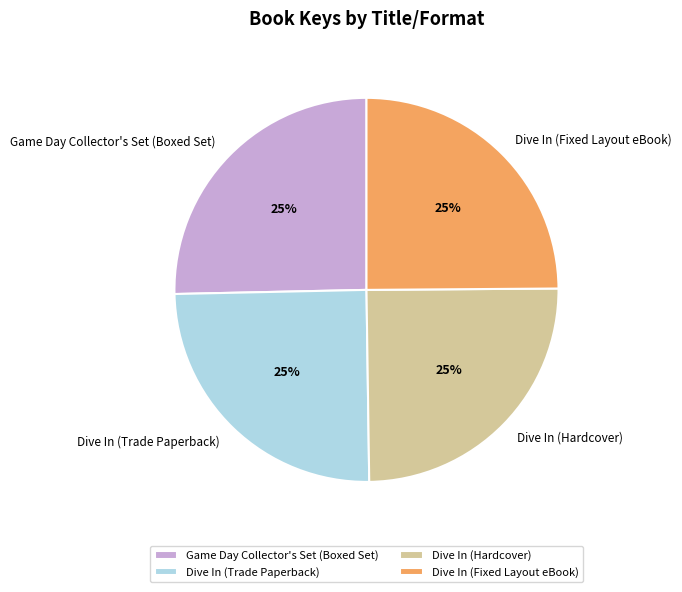

What is the ratio of the value at Dive In (Trade Paperback) to the value at Game Day Collector's Set (Boxed Set)?

1.0